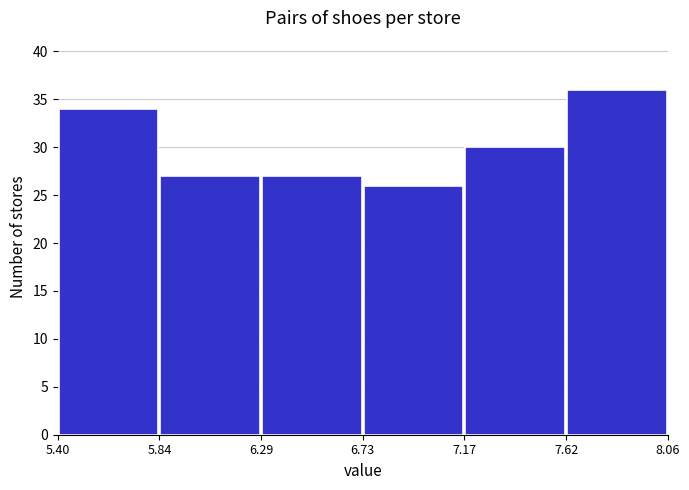

Reading left to right, list every bar in this chart as the range it spans on the x-axis followed by its height. The values are not printed on the chart, so give them approximately, as read against the axis.

5.40 to 5.84: 34
5.84 to 6.29: 27
6.29 to 6.73: 27
6.73 to 7.17: 26
7.17 to 7.62: 30
7.62 to 8.06: 36